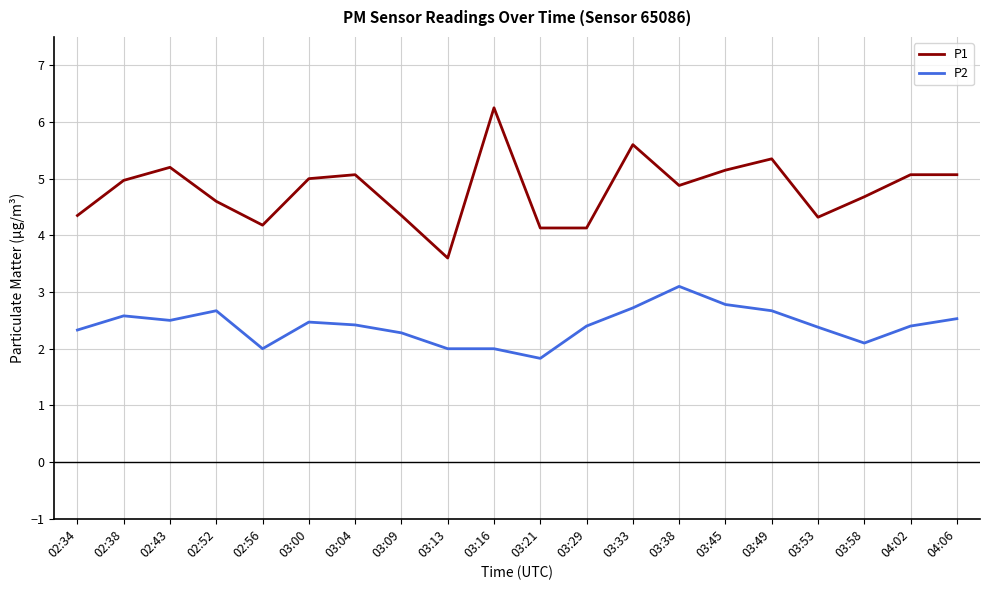

Is the value of P2 at 03:45 greater than the value of P1 at 03:09?

No